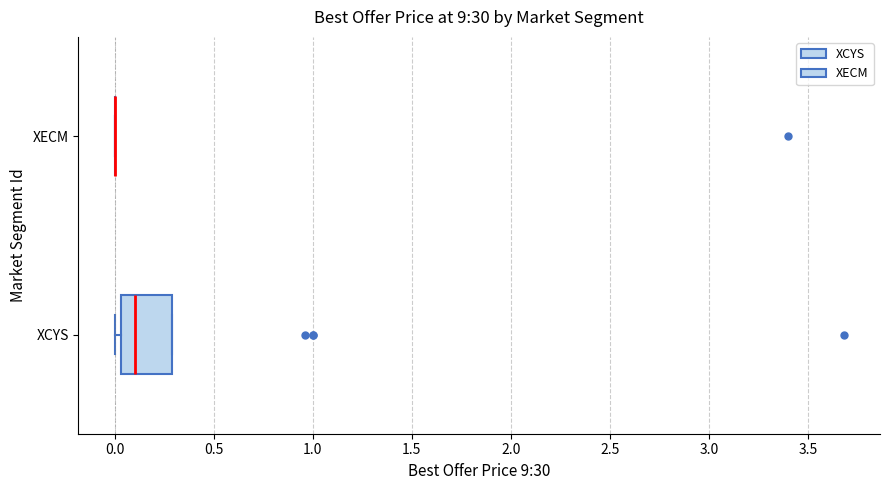

Which box is the widest, from its left edge to its right edge?

XCYS